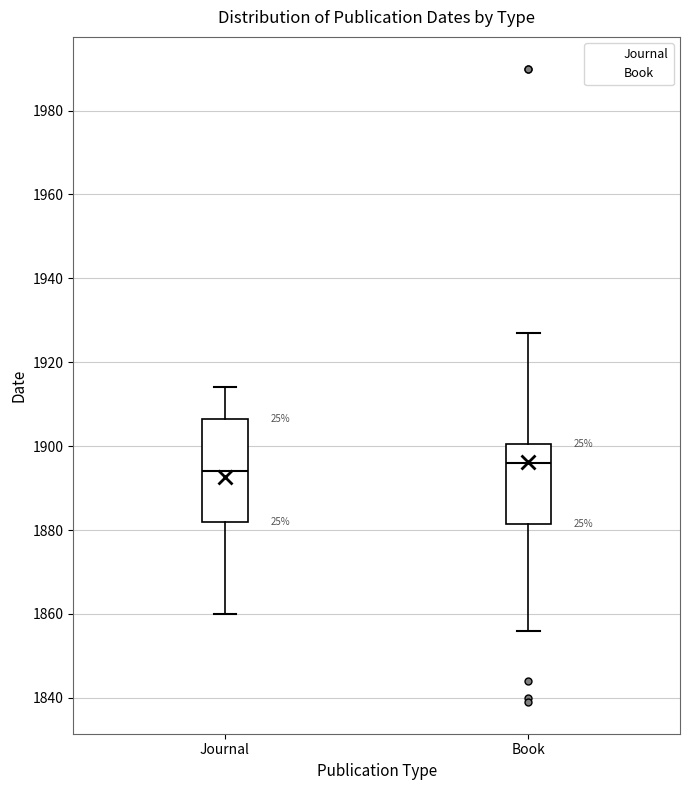

Reading left to right, read every box against the y-axis: the position of its median line, the range the box covers, and the ends of its whiskers. The values are not printed on the chart, so give them approximately, as read against the axis.

Journal: median 1894, box 1882 to 1906, whiskers 1860 to 1914
Book: median 1896, box 1882 to 1900, whiskers 1856 to 1928